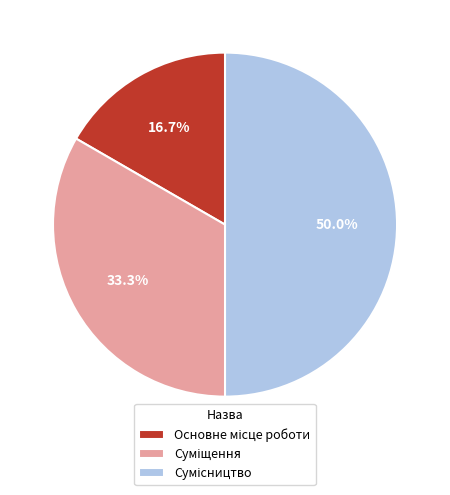

Do Основне місце роботи and Сумісництво together represent more than half of the pie?

Yes